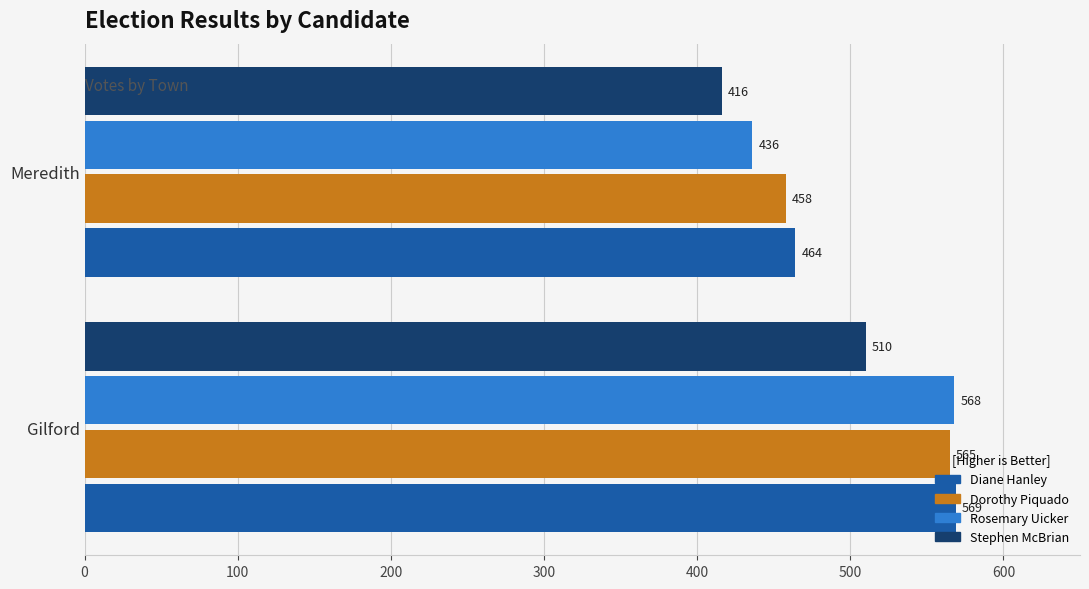

Which series has the largest range (max minus min)?

Rosemary Uicker